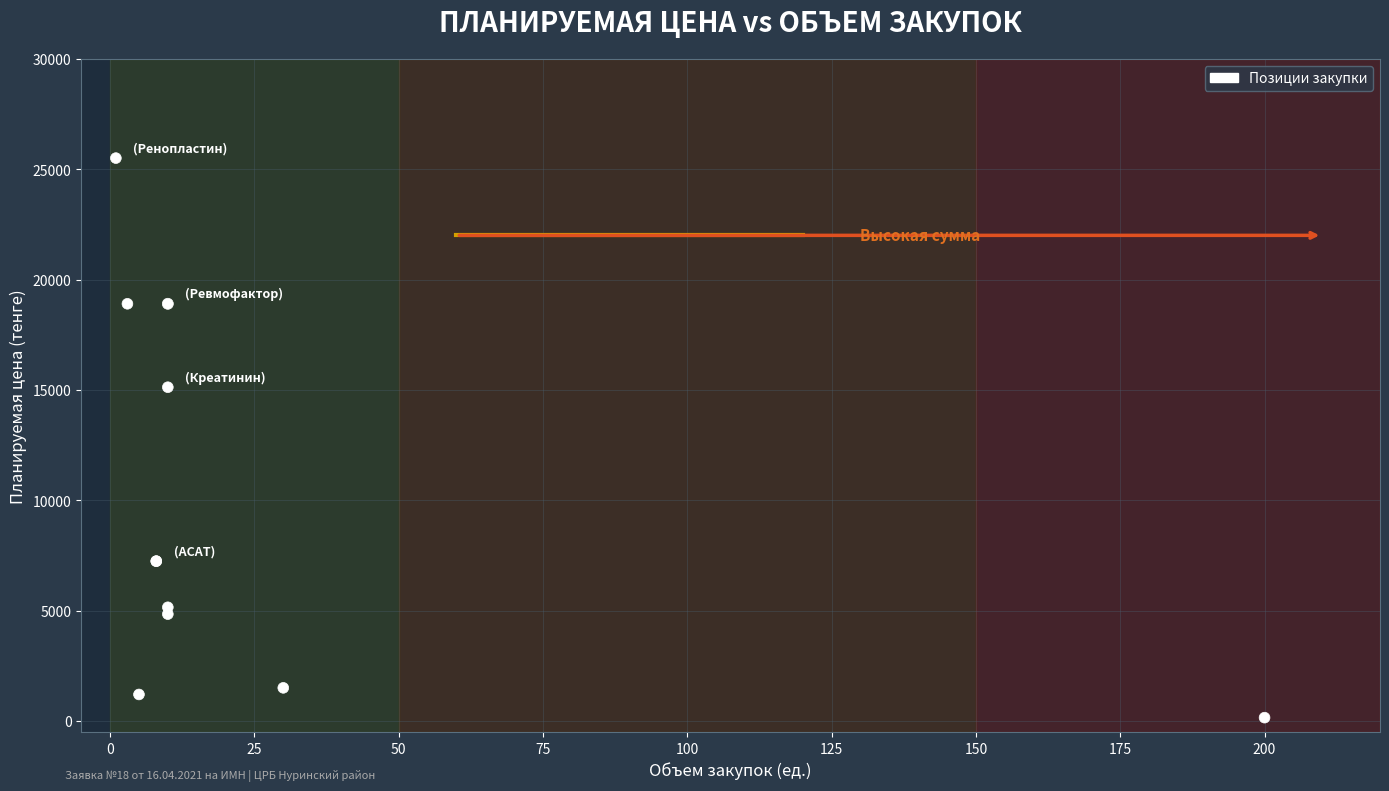

What Y value in the scatter plot is closest to 12825?

15120